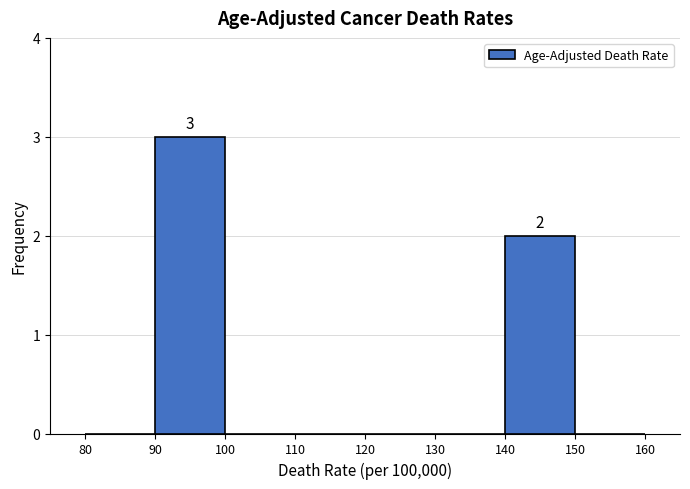

Which range on the x-axis has the tallest bar?

90 to 100